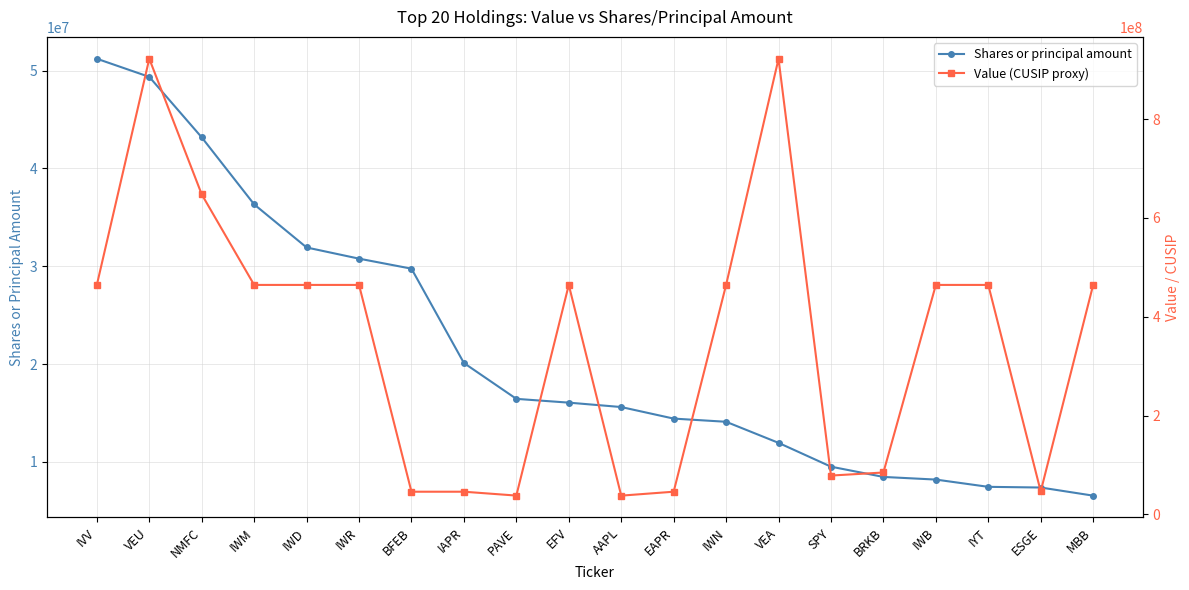

What is the difference between the highest and lowest values at IAPR?

25676367